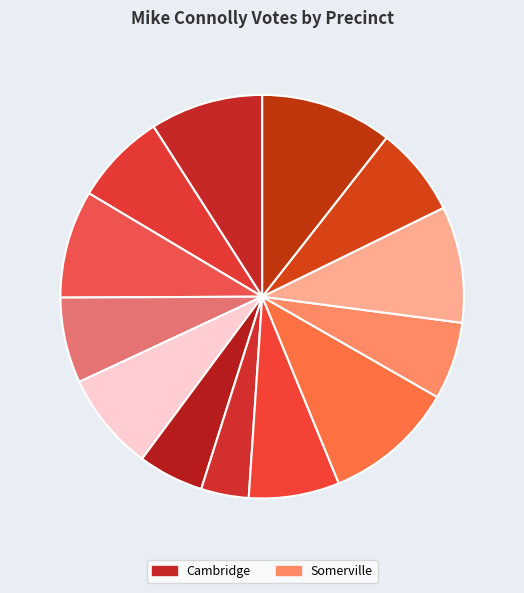

How many slices are in this pie chart?

13